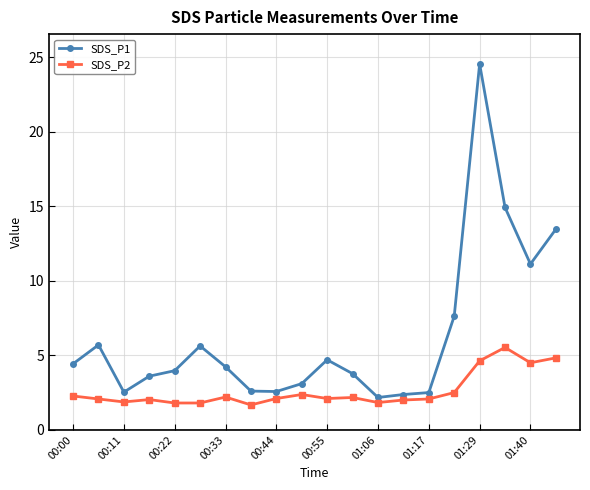

What is the value of the SDS_P1 point at the 17th from the left?

24.6